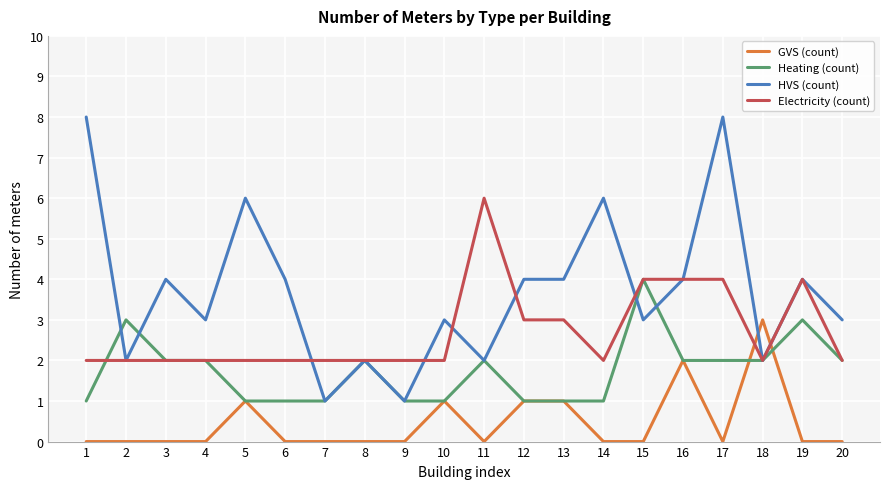

What are all the series names shown in the legend?

GVS (count), Heating (count), HVS (count), Electricity (count)